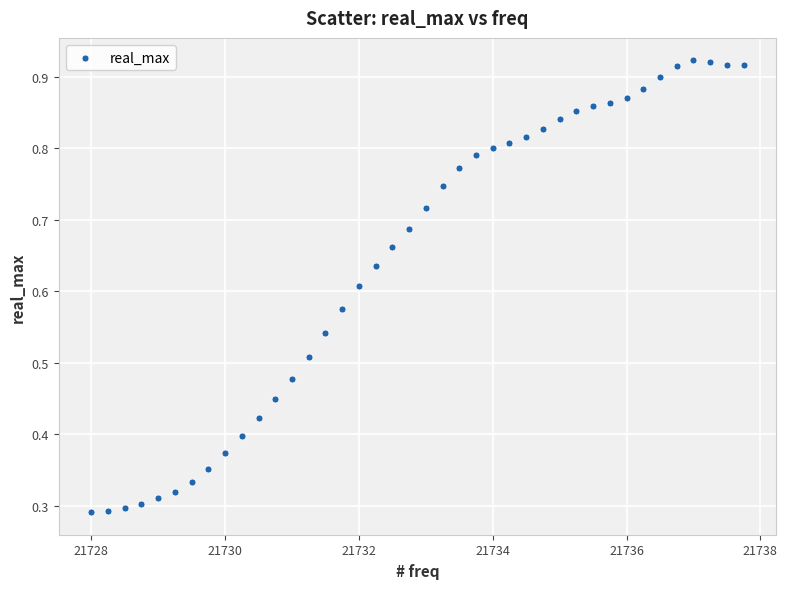

What is the range of X values (max minus min)?

9.8